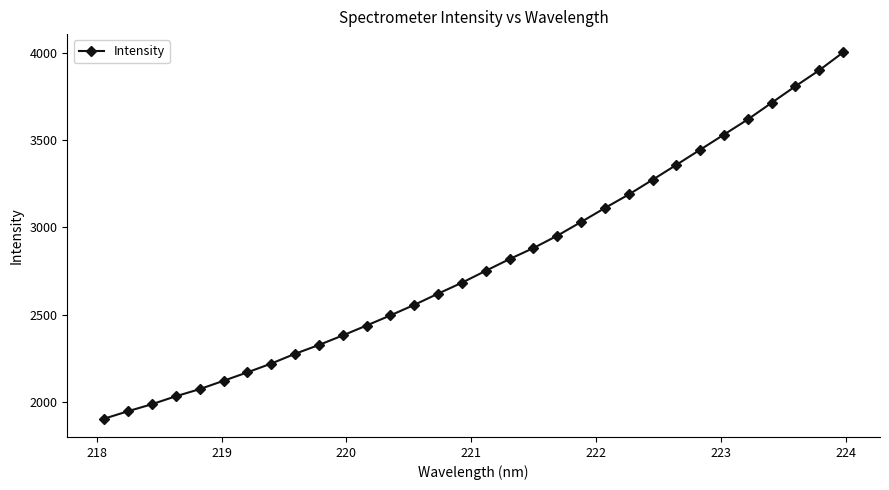

How many lines are shown in the chart?

1